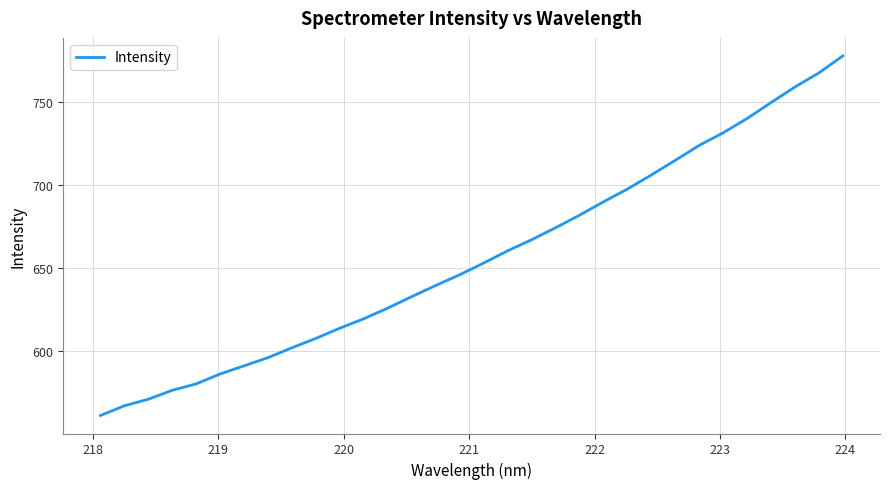

Reading left to right, extract all data points from this chart.

561.1	567.0	571.0	576.3	580.2	586.2	591.1	596.1	602.0	607.7	613.9	619.5	626.0	632.9	639.6	646.0	653.1	660.5	667.1	674.4	681.9	690.0	697.7	706.2	715.0	724.0	731.6	740.2	749.8	759.2	767.7	777.9